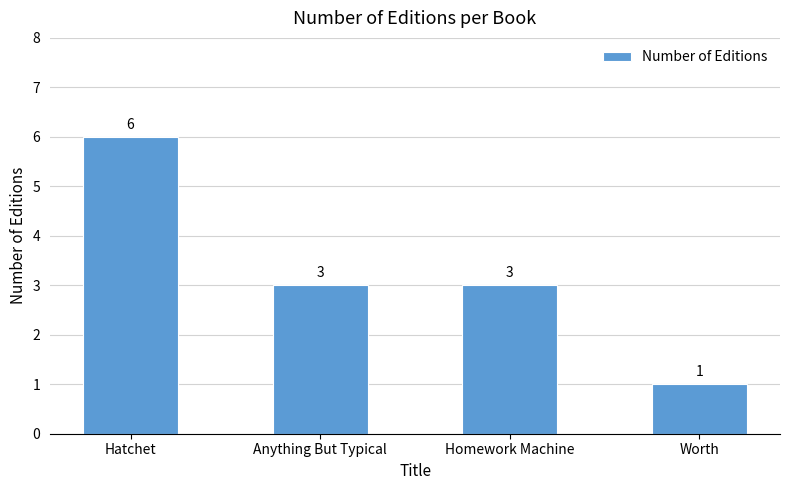

Are the bars horizontal?

No